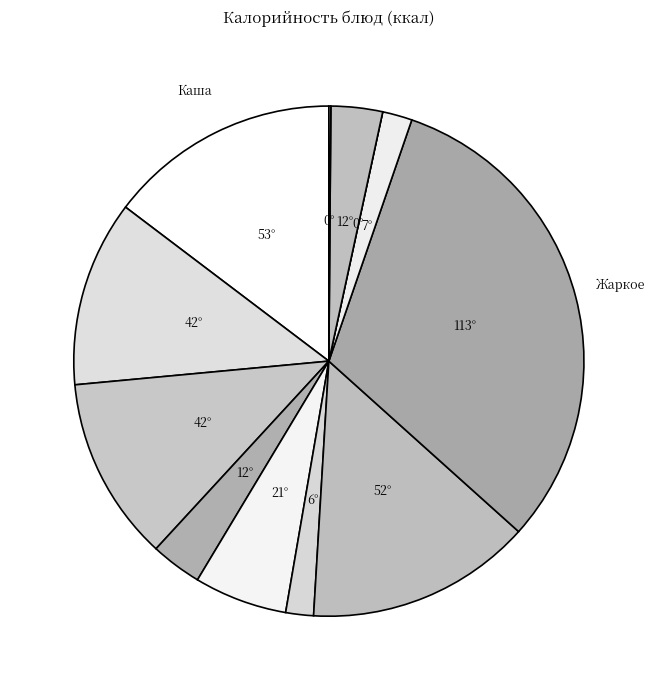

Which category has the smallest portion of the pie?

Напиток Валетек